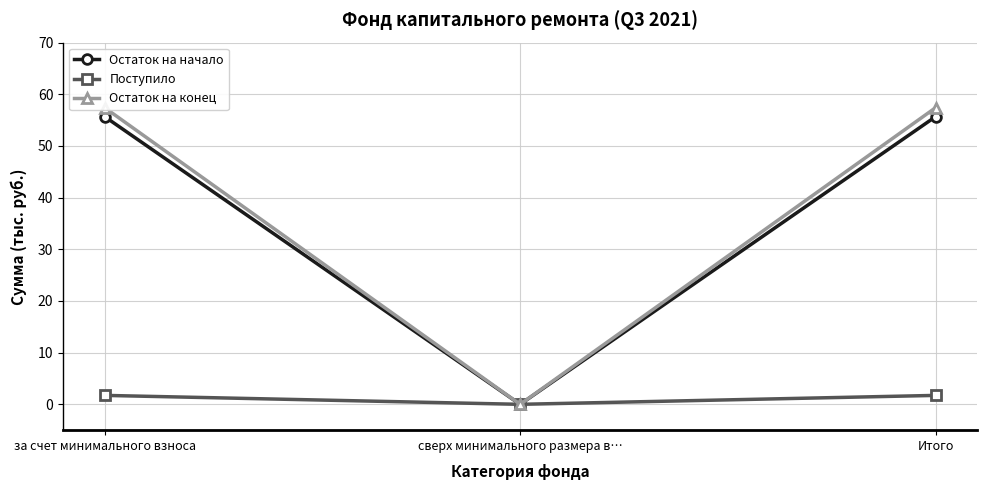

Reading left to right, transcribe all the data shown in this chart.

Остаток на начало: 55.7	0.0	55.7
Поступило: 1.7	0.0	1.7
Остаток на конец: 57.4	0.0	57.4